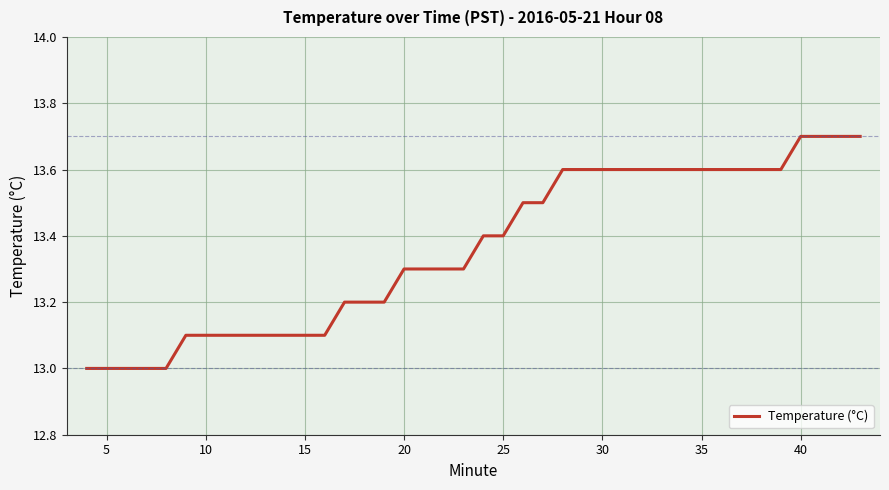

What is the greatest value displayed?

13.7